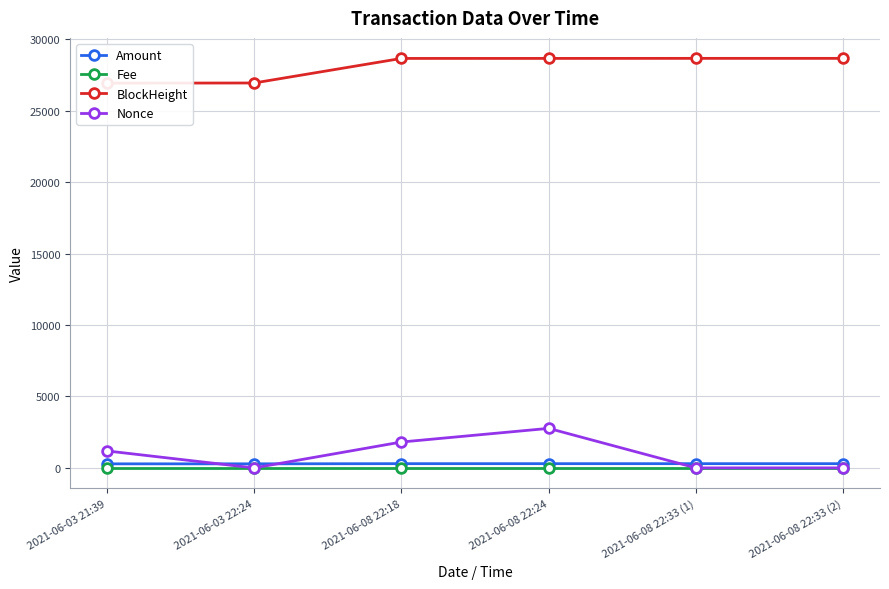

The Nonce series shows 696.3 at 2021-06-03 21:39. True or false?

False